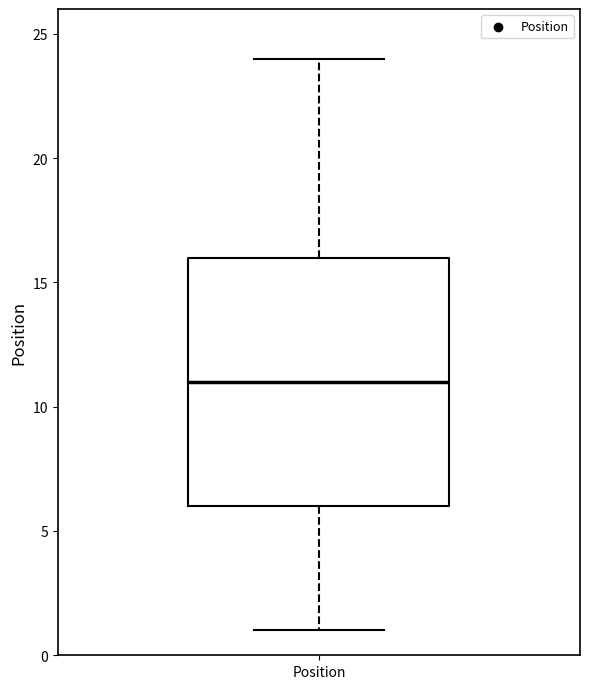

Transcribe this box plot: give where the median line is, the range the box spans, and where the two whiskers end, as read against the y-axis. The values are not printed on the chart, so give them approximately, as read against the axis.

median 11, box 6 to 16, whiskers 1 to 24